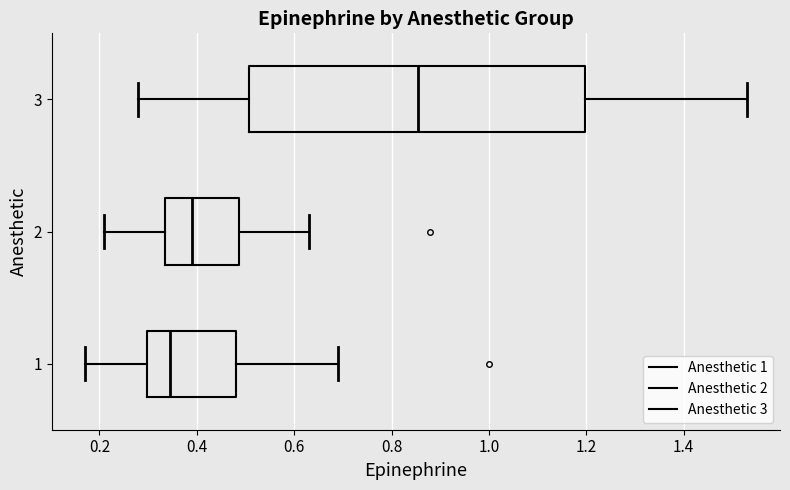

Comparing the boxes themselves (not the whiskers), which one is the widest?

3